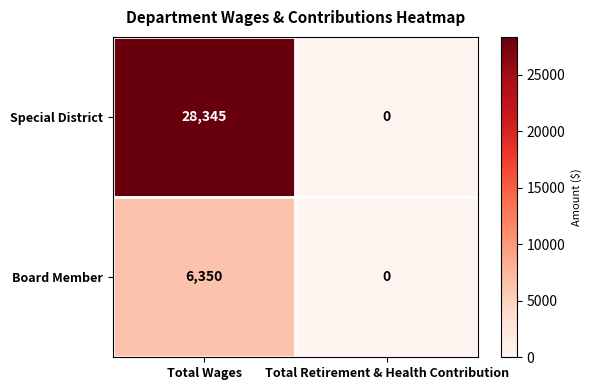

Which series has the largest range (max minus min)?

Special District